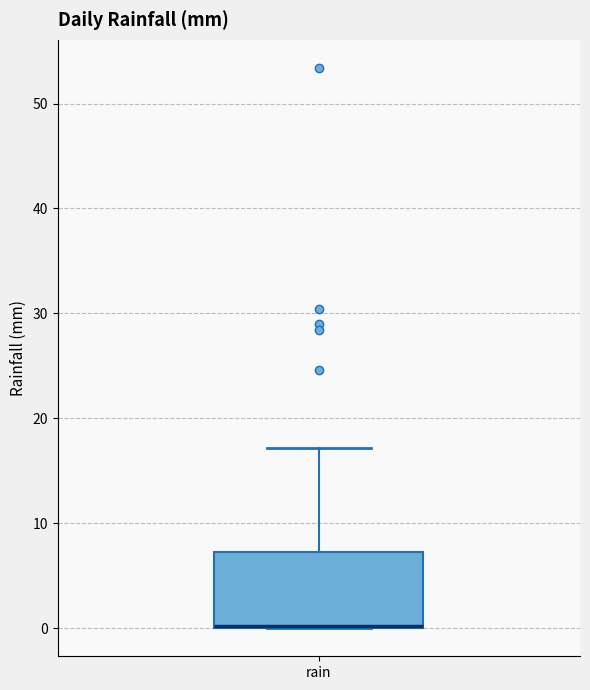

Transcribe this box plot: give where the median line is, the range the box spans, and where the two whiskers end, as read against the y-axis. The values are not printed on the chart, so give them approximately, as read against the axis.

median 0 (drawn on the box's lower edge), box 0 to 7, whiskers 0 to 17